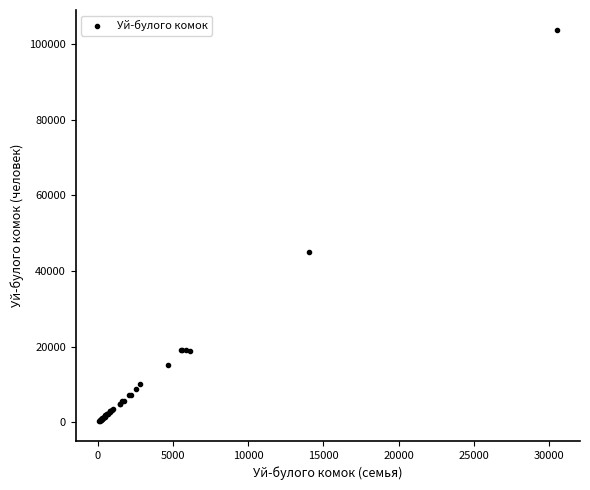

What Y value in the scatter plot is closest to 52002?

44910